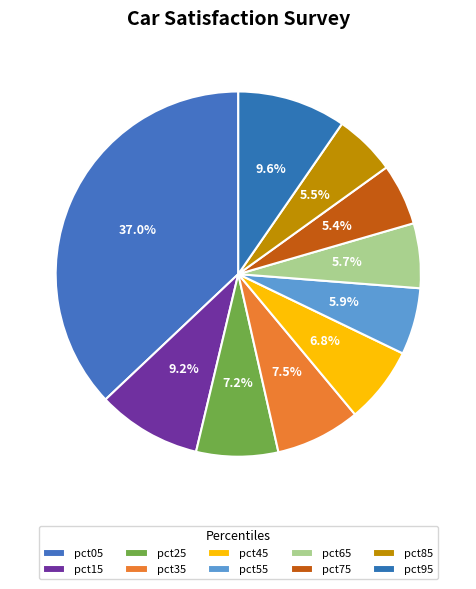

True or false: pct15 accounts for 9% of the total.

True